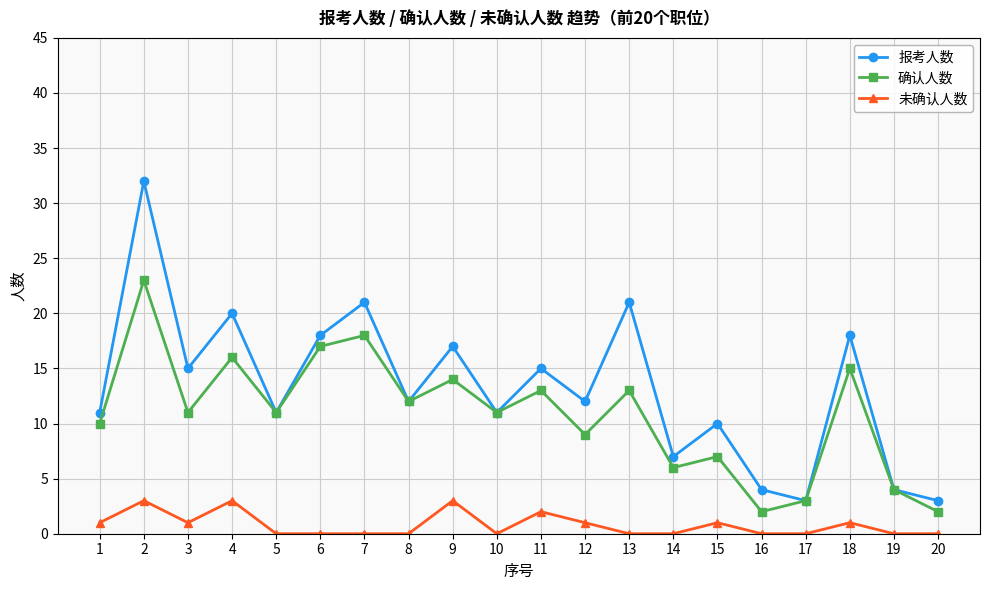

How many data points does each series have?

20